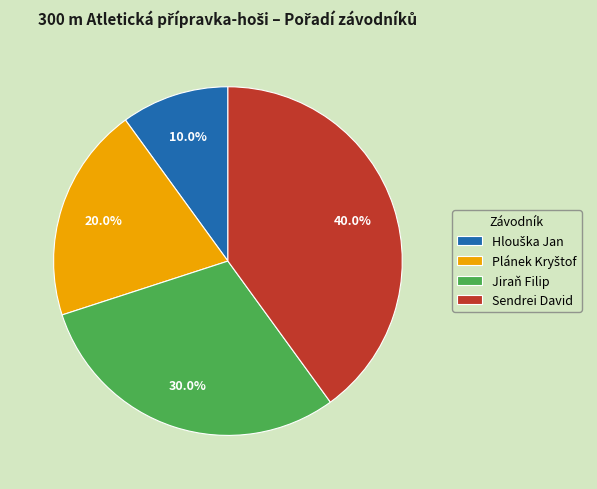

What percentage is the Sendrei David slice, to the nearest percent?

40%